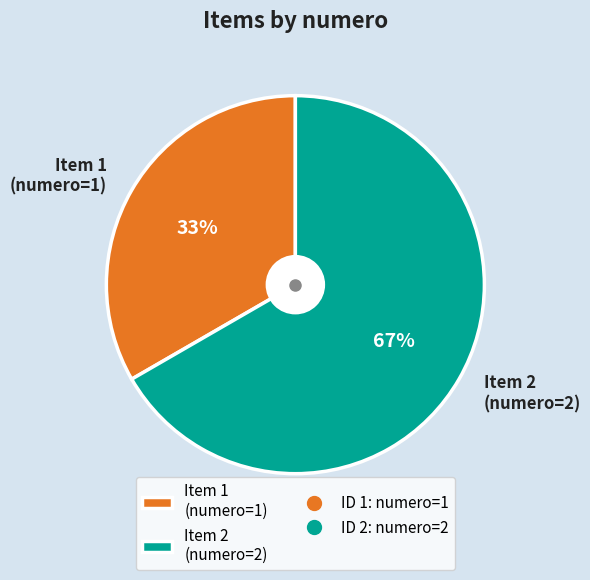

What is the smallest slice in the pie chart?

Item 1 (numero=1)